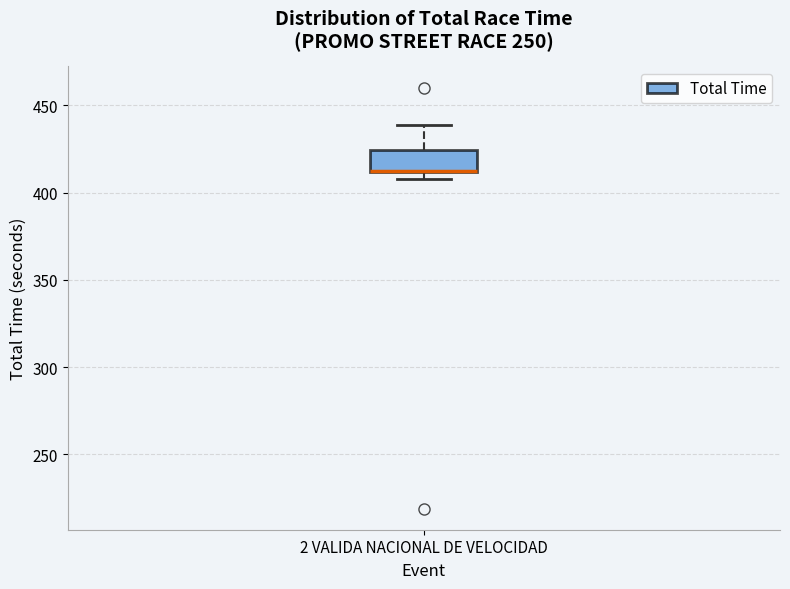

Where does the upper whisker of the box for 2 VALIDA NACIONAL DE VELOCIDAD end on the y-axis? The values are not printed on the chart, so give them approximately, as read against the axis.

440